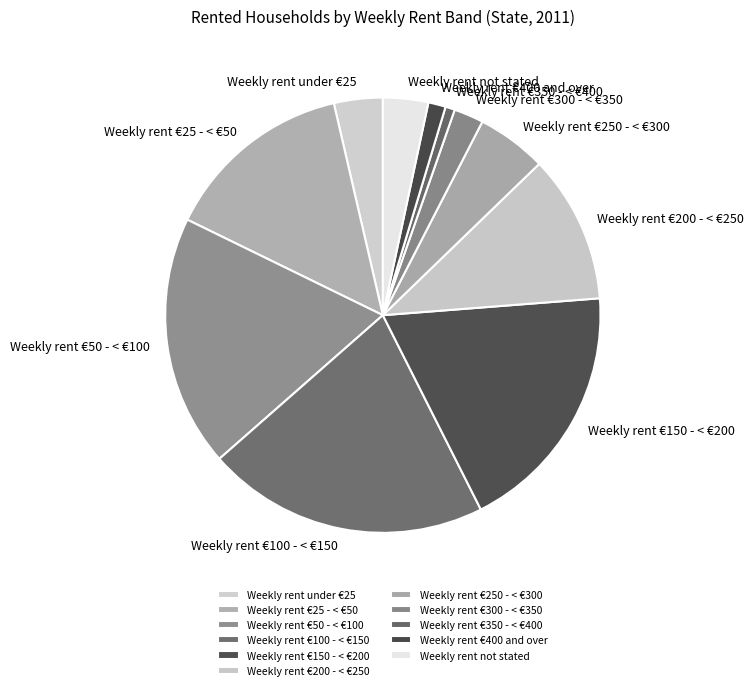

True or false: Weekly rent €50 - < €100 accounts for 5% of the total.

False